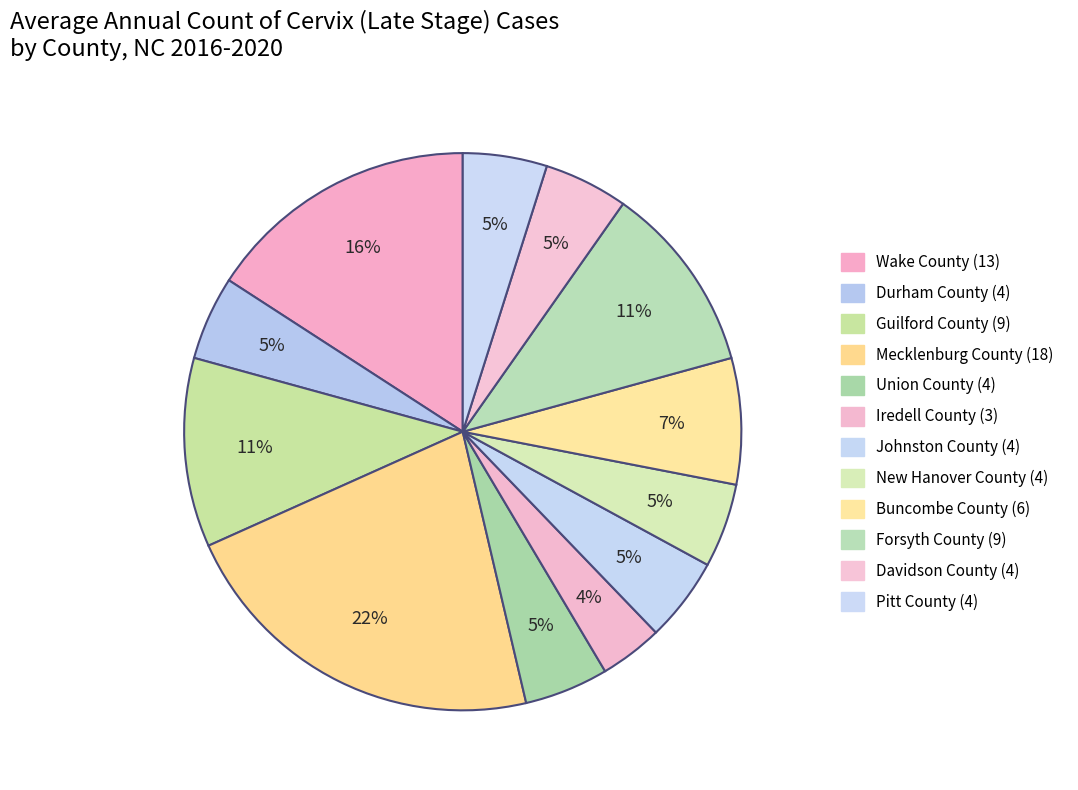

How many slices are in this pie chart?

12